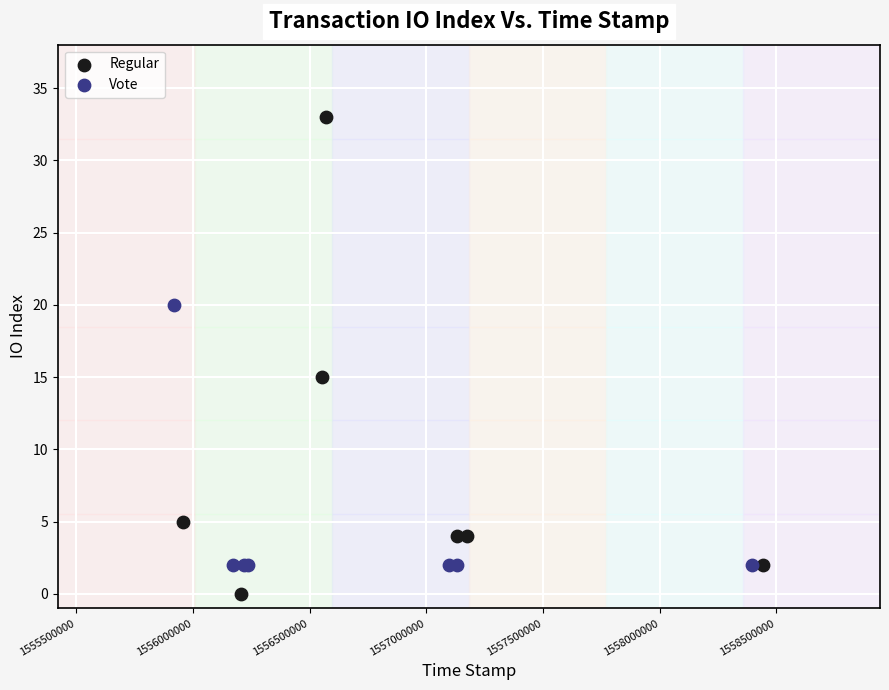

Which series has the widest spread of Y values?

Regular